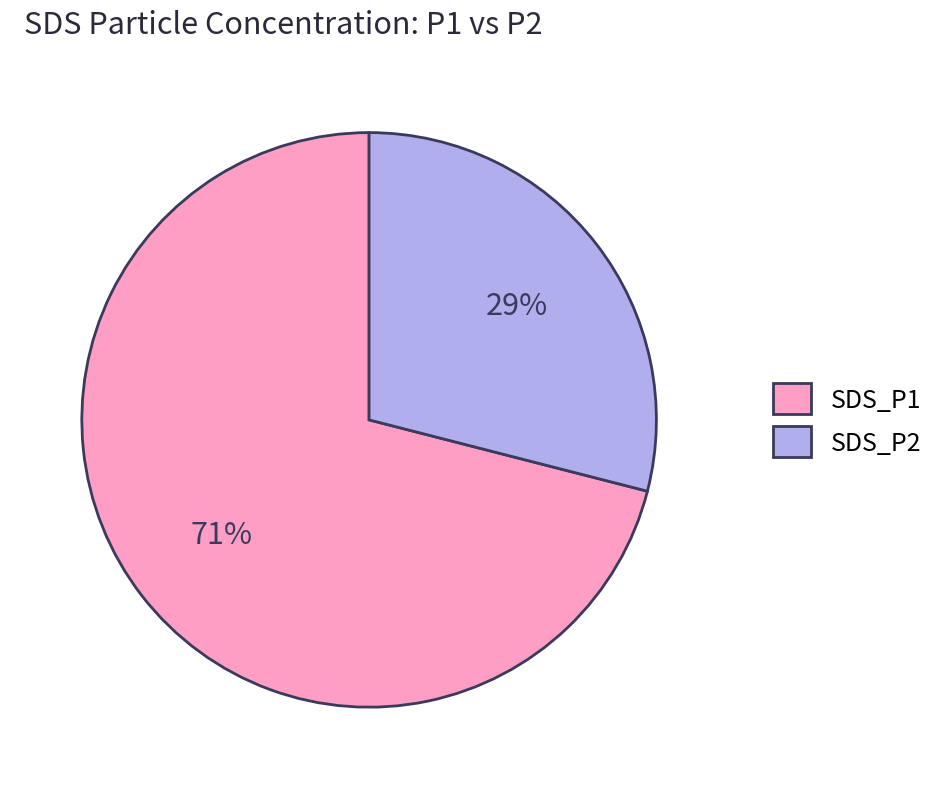

Which category has the biggest portion of the pie?

SDS_P1